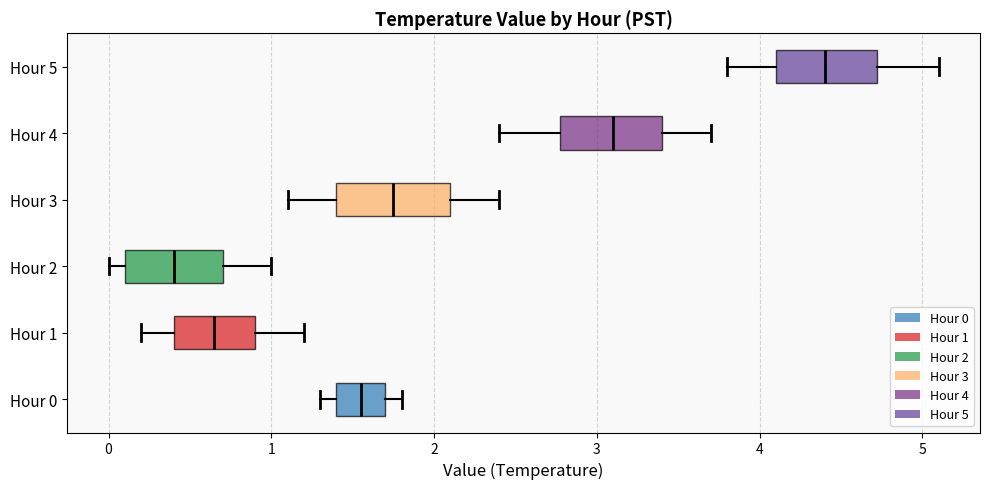

Which box has the furthest to the right median line?

Hour 5